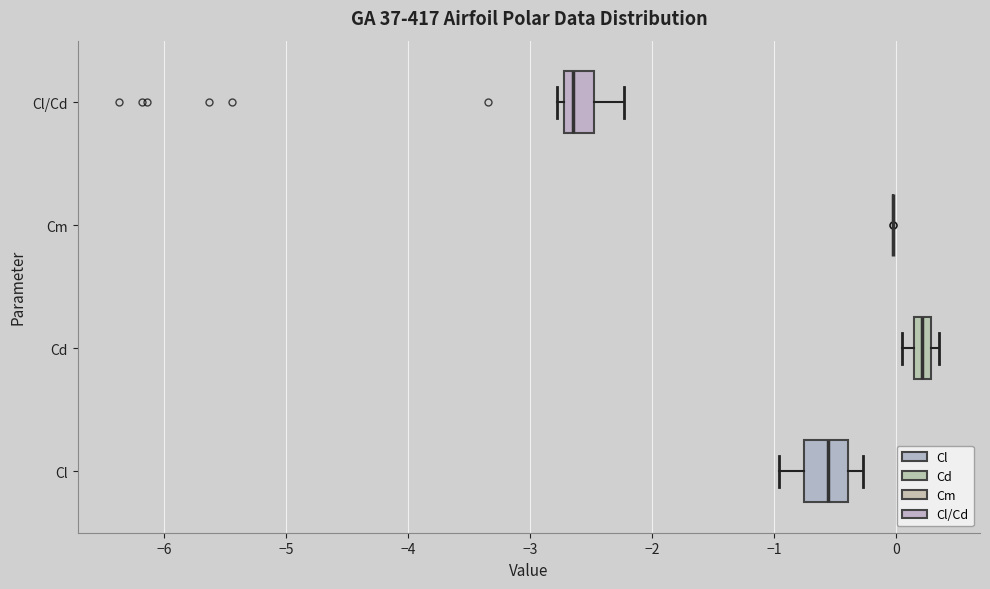

Comparing the boxes themselves (not the whiskers), which one is the widest?

Cl